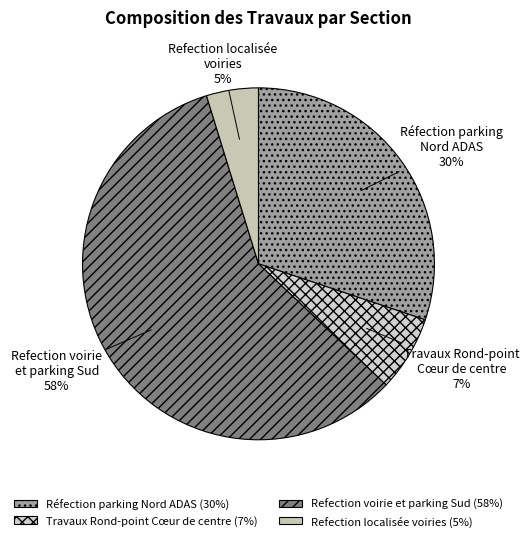

Does Réfection parking Nord ADAS account for over 50% of the chart?

No